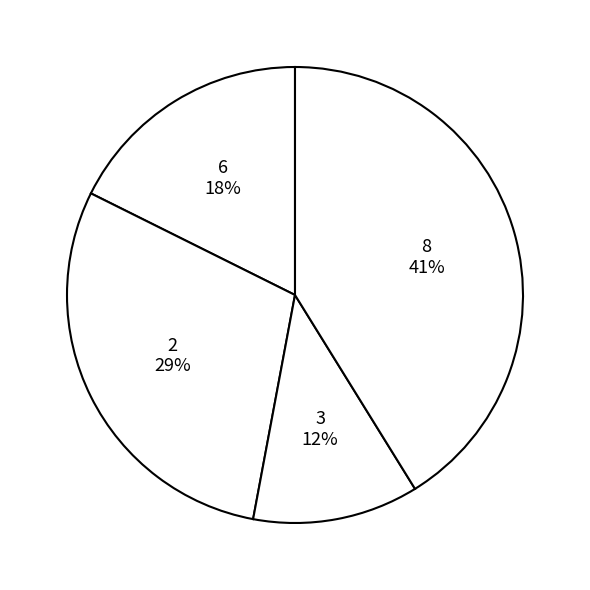

Is 8 the majority of the pie?

No